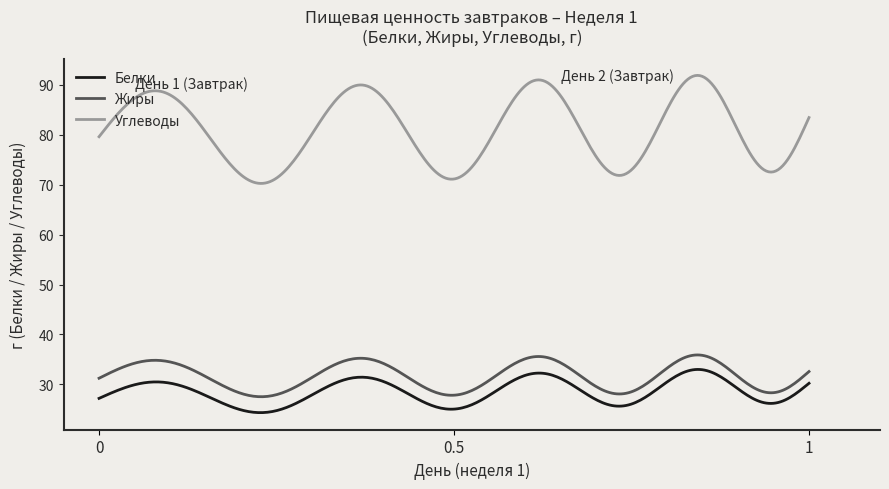

What is the lowest value of the Жиры series?

27.5